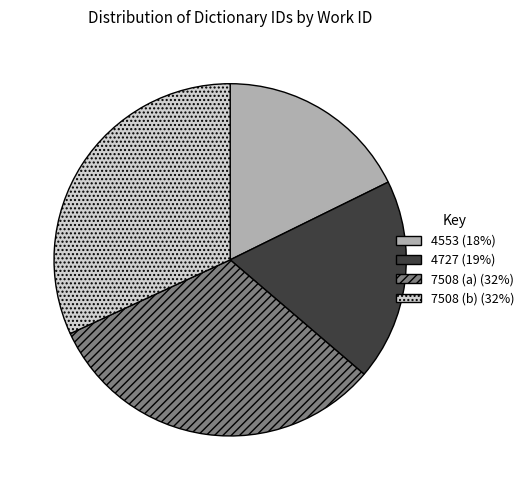

Is 7508 (a) the majority of the pie?

No